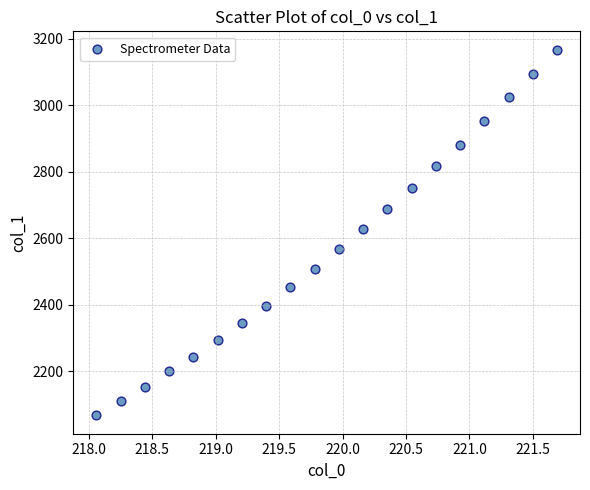

What is the range of Y values (max minus min)?

1101.1